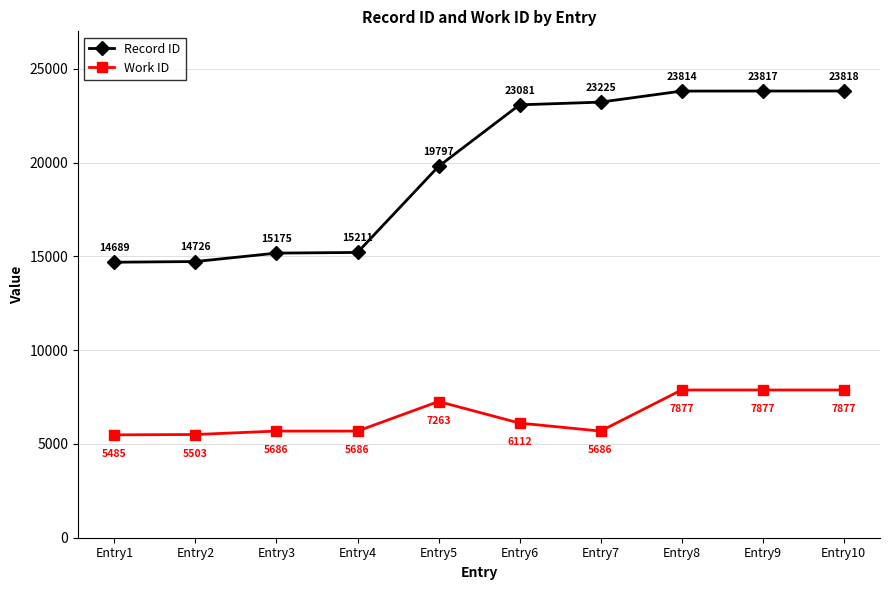

What is the spread (max minus min) of values at Entry4?

9525